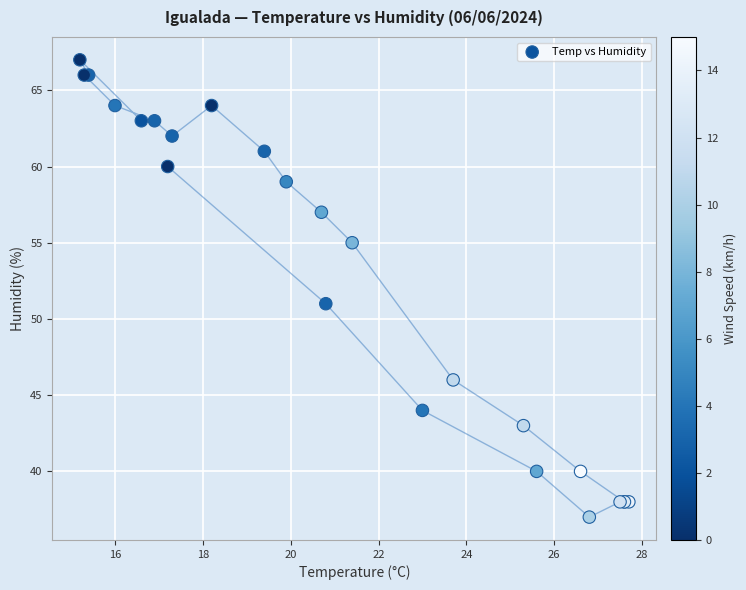

What Y value in the scatter plot is closest to 52?

51